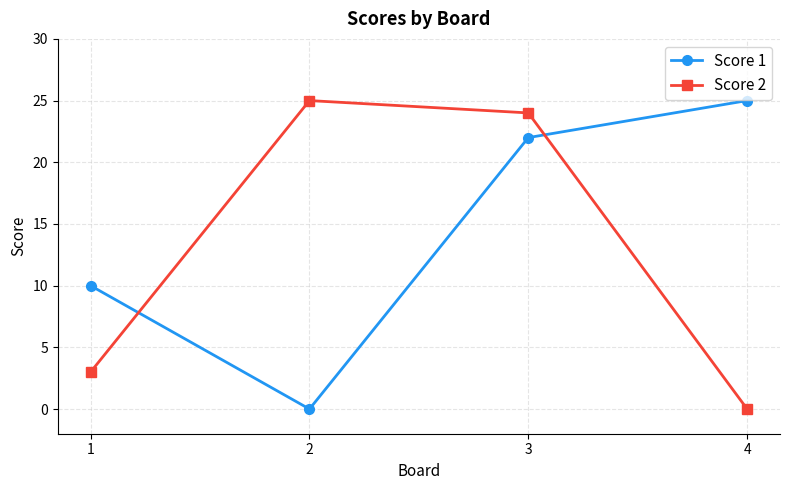

What is the difference between the highest and lowest values at 1?

7